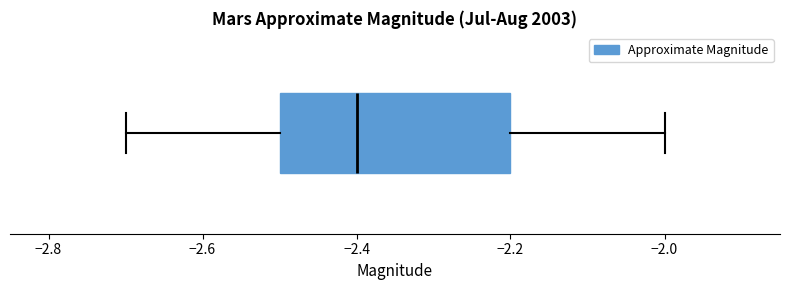

Where is the right edge of the box on the x-axis? The values are not printed on the chart, so give them approximately, as read against the axis.

-2.2